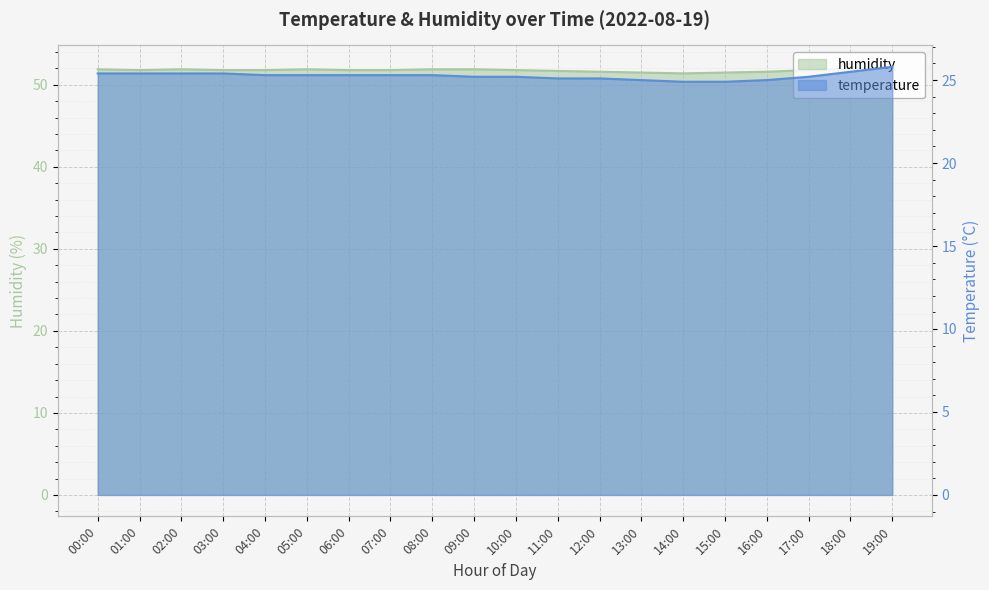

What are all the series names shown in the legend?

temperature, humidity